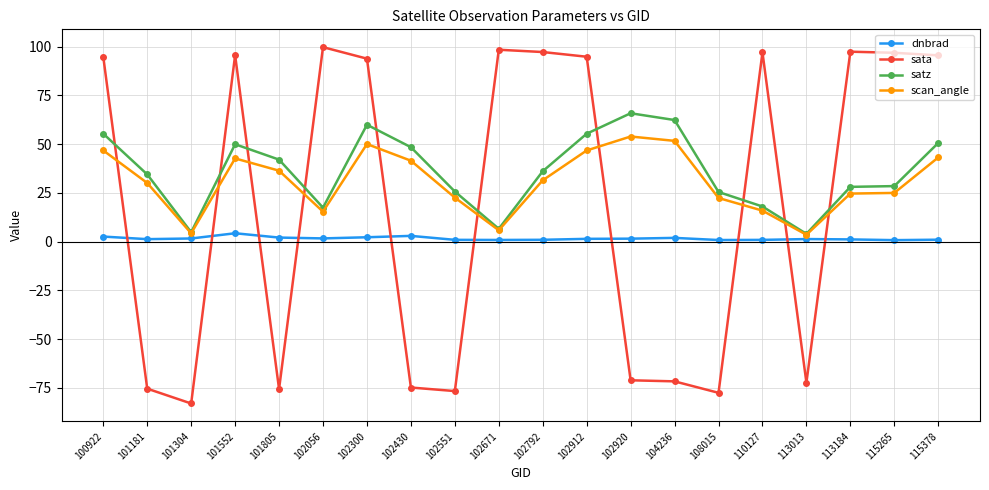

What is the approximate value of sata at 100922?

94.8